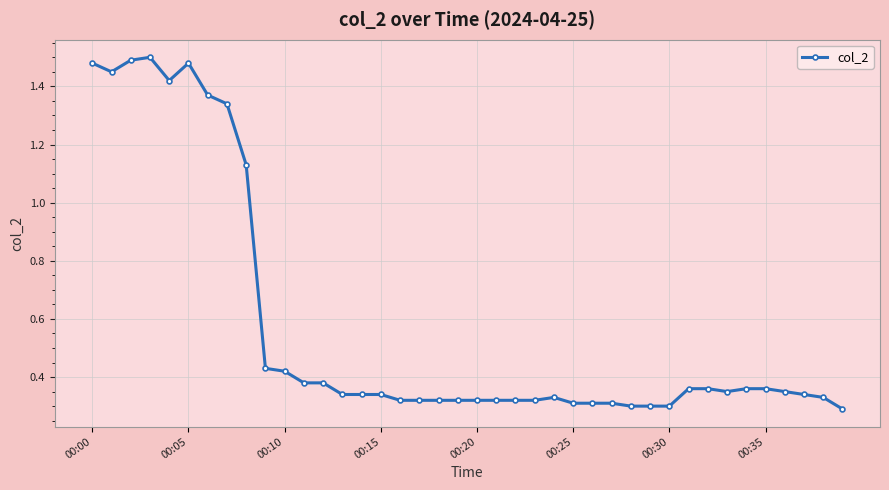

Count the values in the range 0 to 1.

31